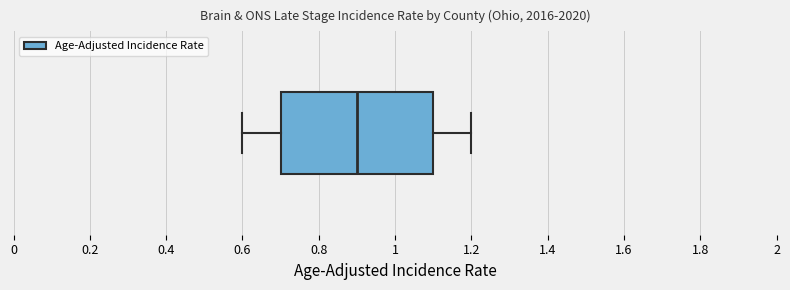

Read this box plot against the x-axis: the position of the median line, the range covered by the box, and the ends of both whiskers. The values are not printed on the chart, so give them approximately, as read against the axis.

median 0.9, box 0.7 to 1.1, whiskers 0.6 to 1.2